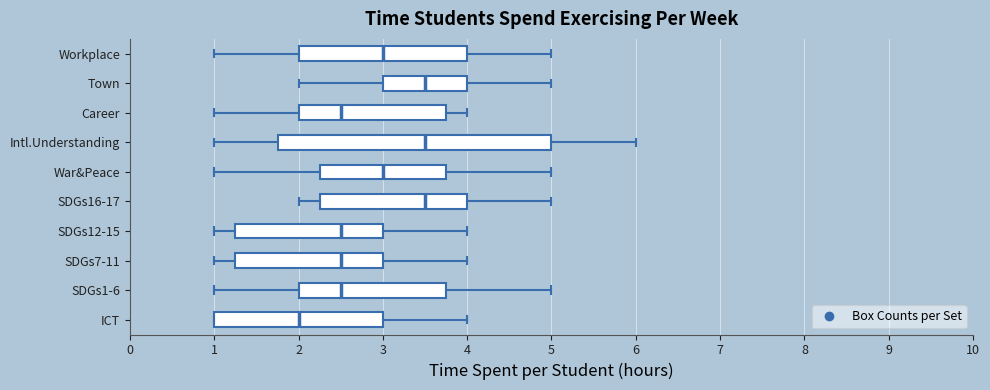

Which box is the widest, from its left edge to its right edge?

Intl.Understanding